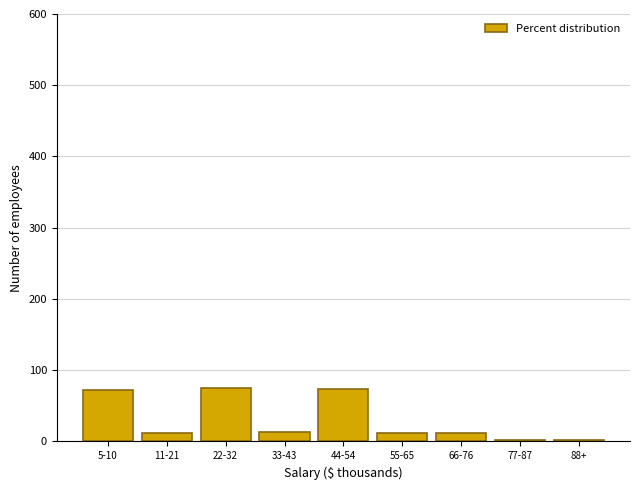

What is the maximum value shown in the chart?

74.8